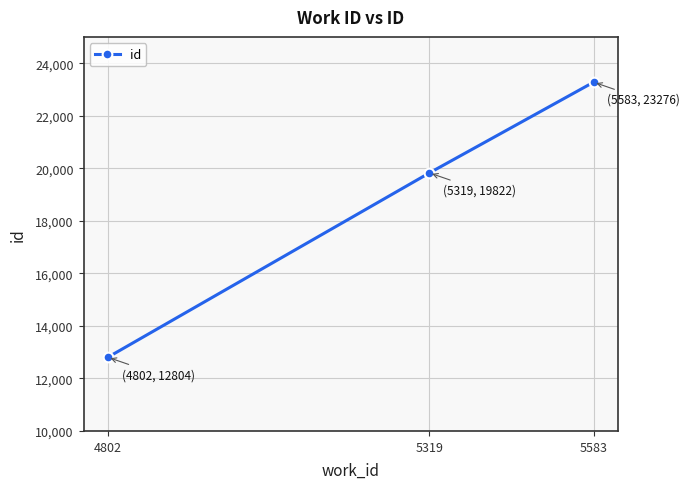

Between 5319 and 4802, which is larger?

5319